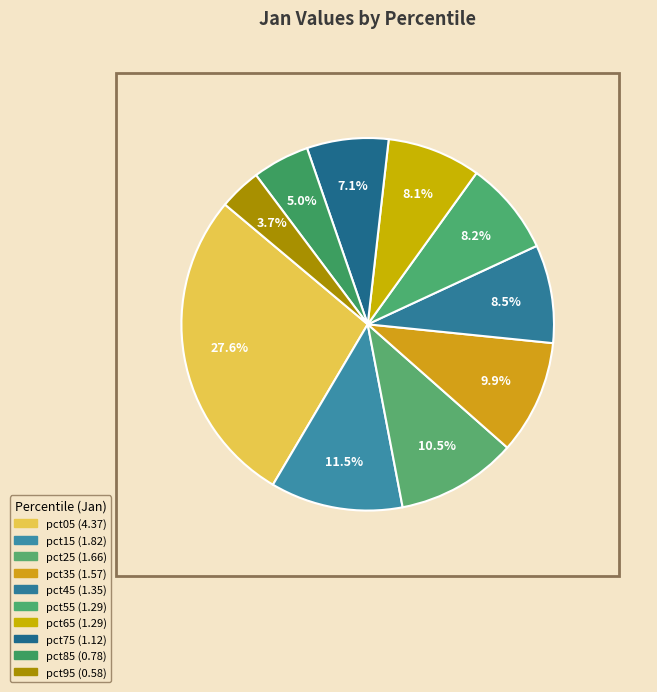

Does any single category account for the majority?

No